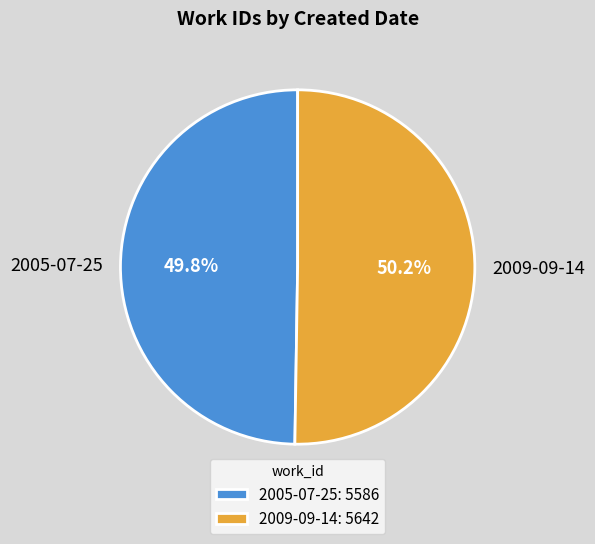

How many slices are in this pie chart?

2